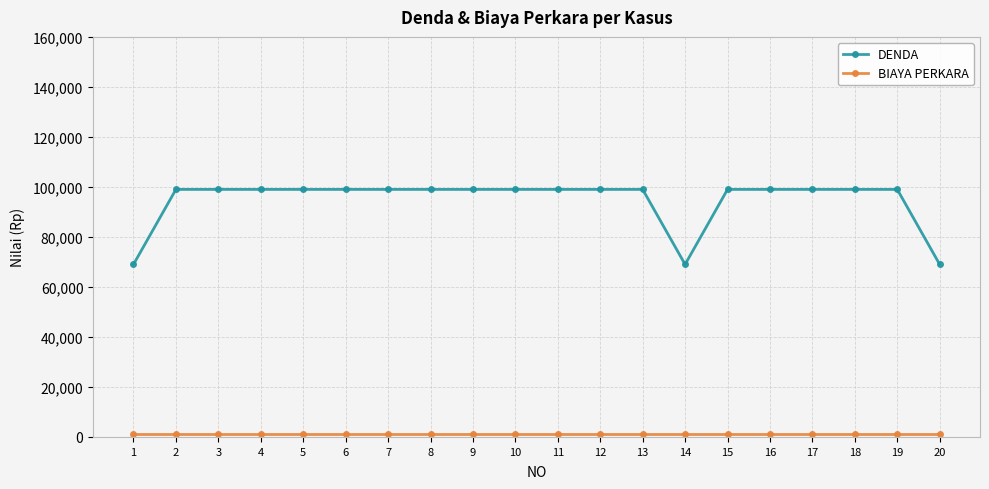

What is the lowest value of the DENDA series?

69000